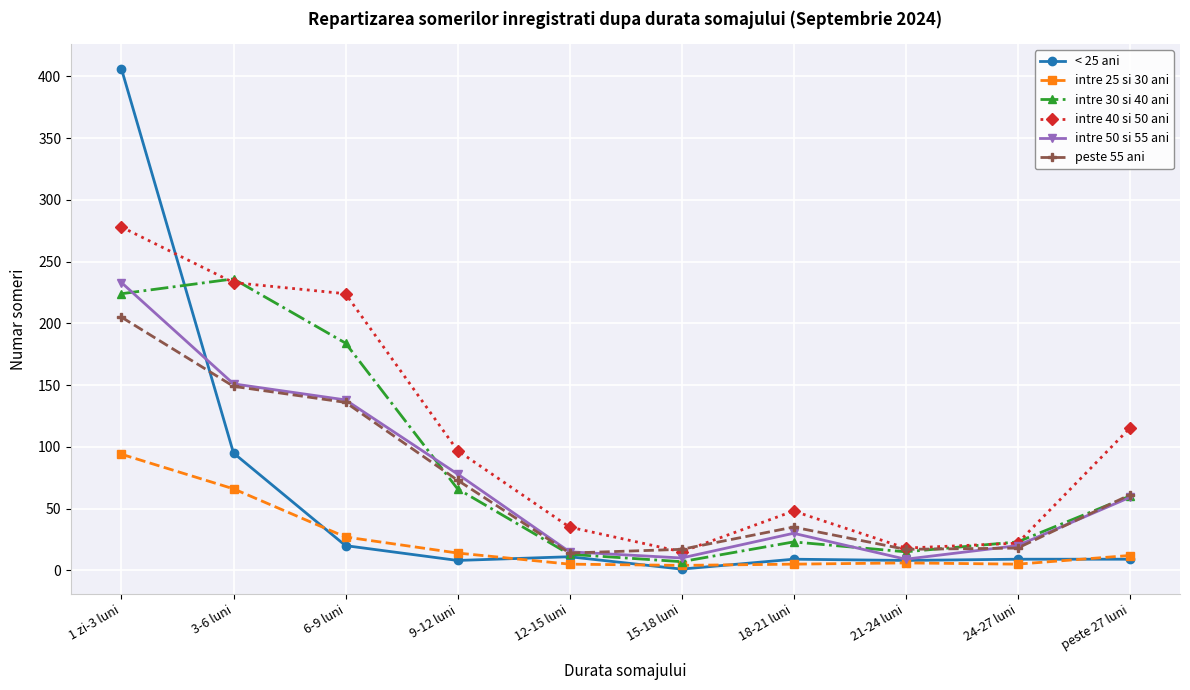

True or false: intre 25 si 30 ani has a value of 12 at peste 27 luni.

True